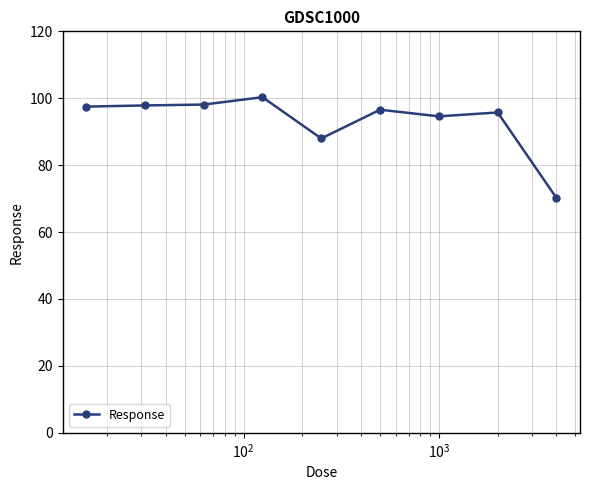

What is the maximum value shown in the chart?

100.3